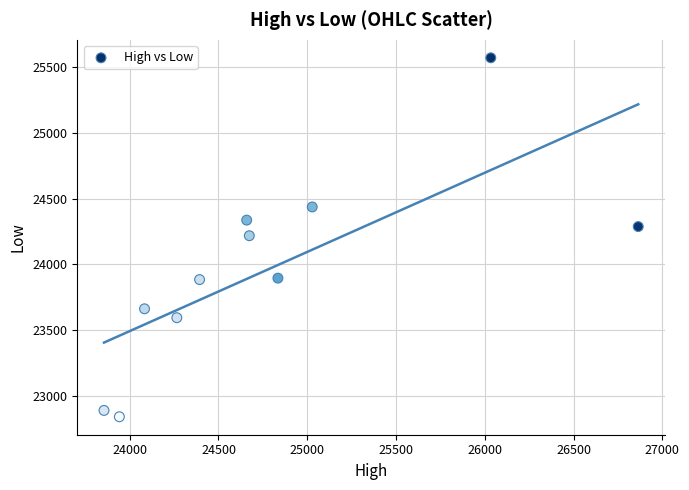

What is the range of X values (max minus min)?

3009.0